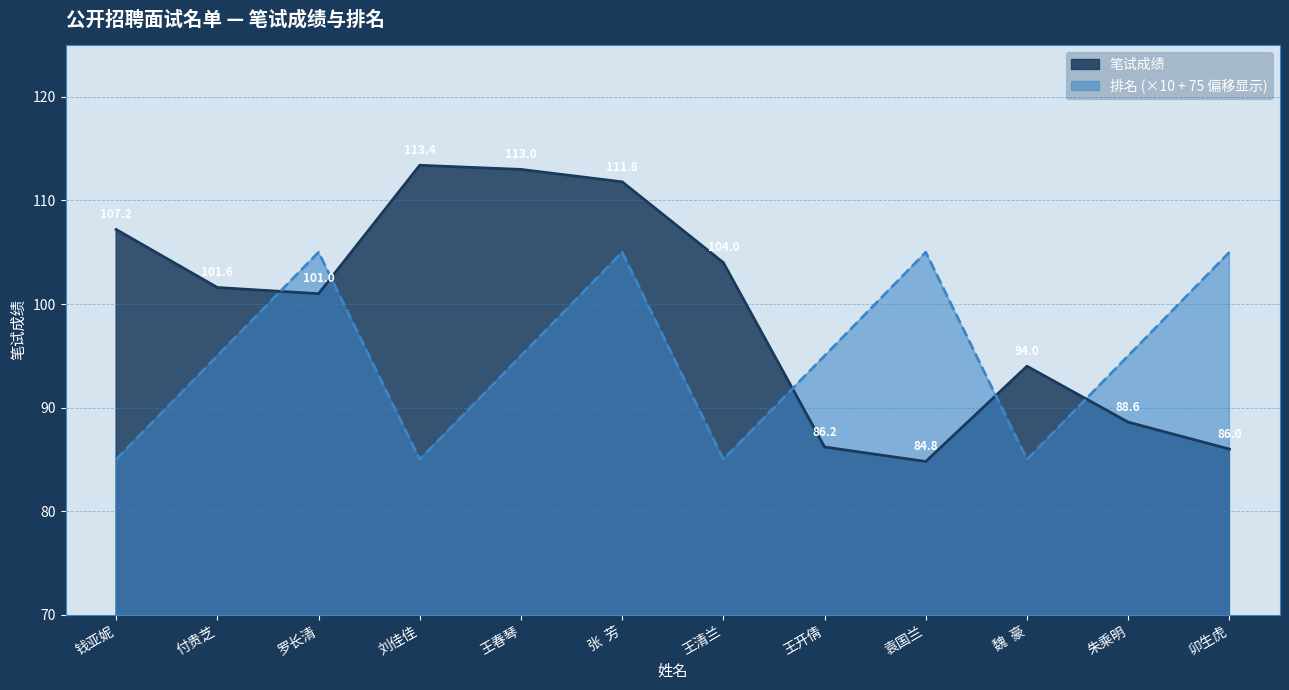

The 排名 series shows 85.0 at 钱亚妮. True or false?

True